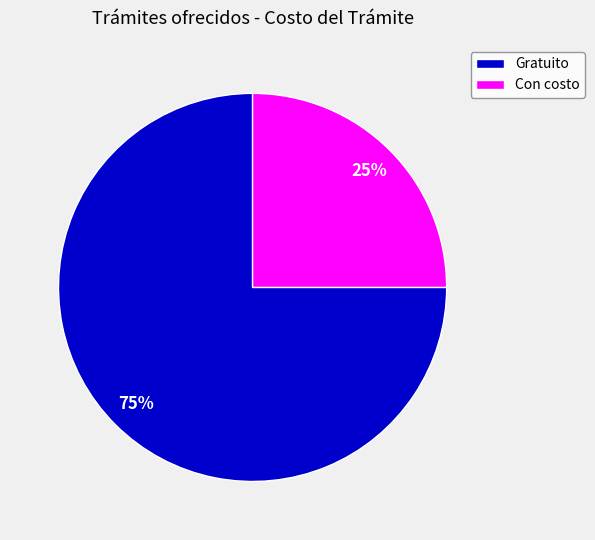

What is the smallest slice in the pie chart?

Con costo